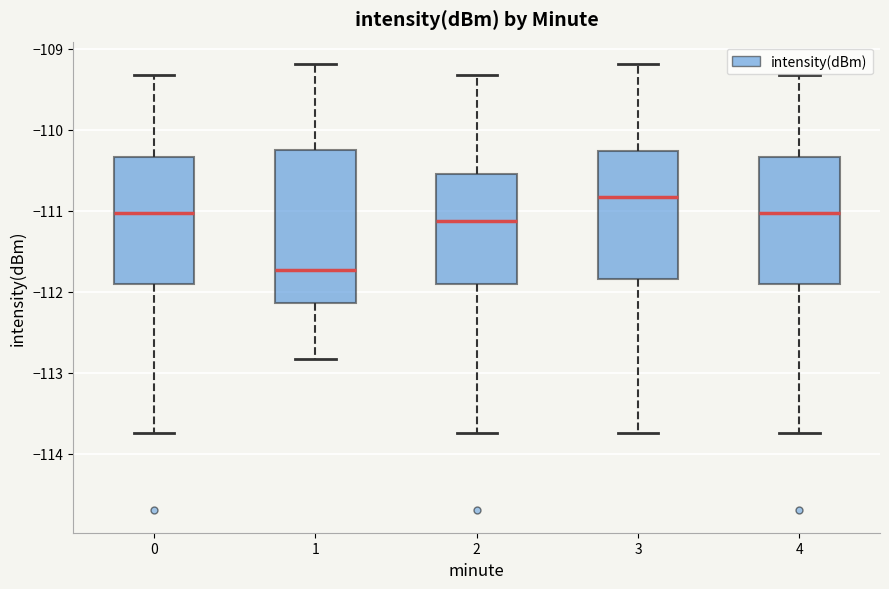

Which box is the tallest, from its lower edge to its upper edge?

1